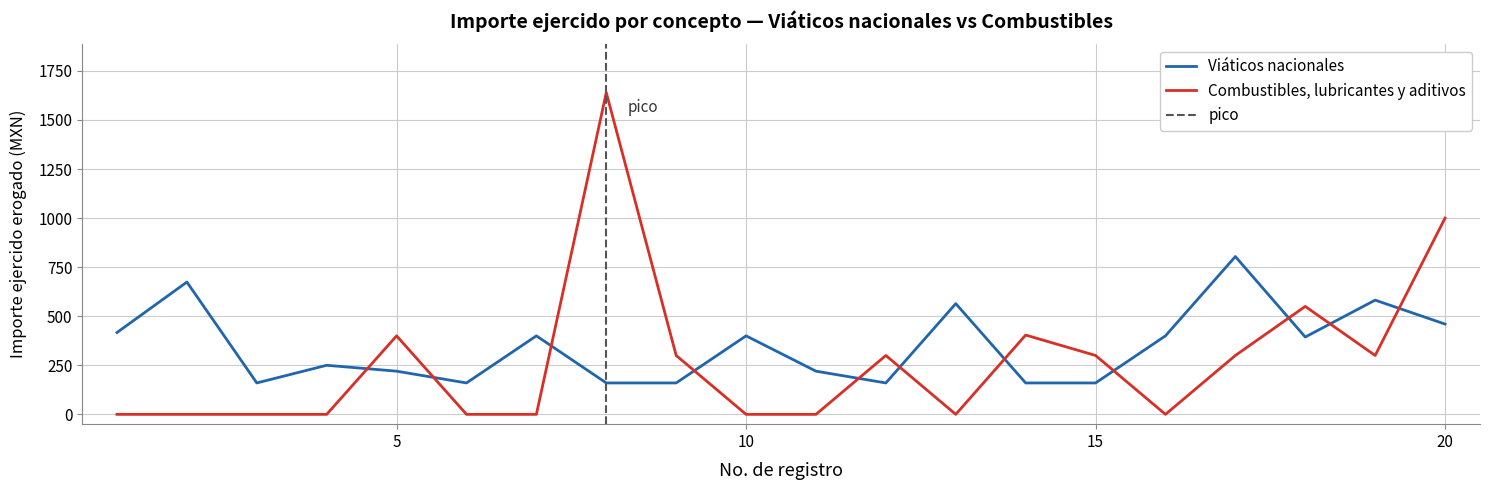

What are all the series names shown in the legend?

Viáticos nacionales, Combustibles, lubricantes y aditivos